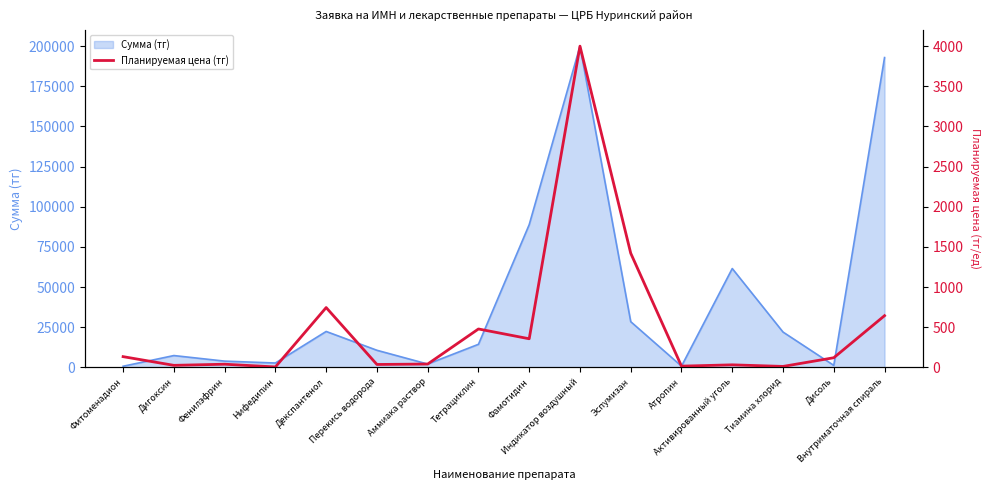

Reading left to right, extract all data points from this chart.

132.7	24.4	38.5	4.5	744.1	35.3	40.6	477.4	355.5	4000.0	1420.7	14.4	30.8	11.0	119.1	643.0